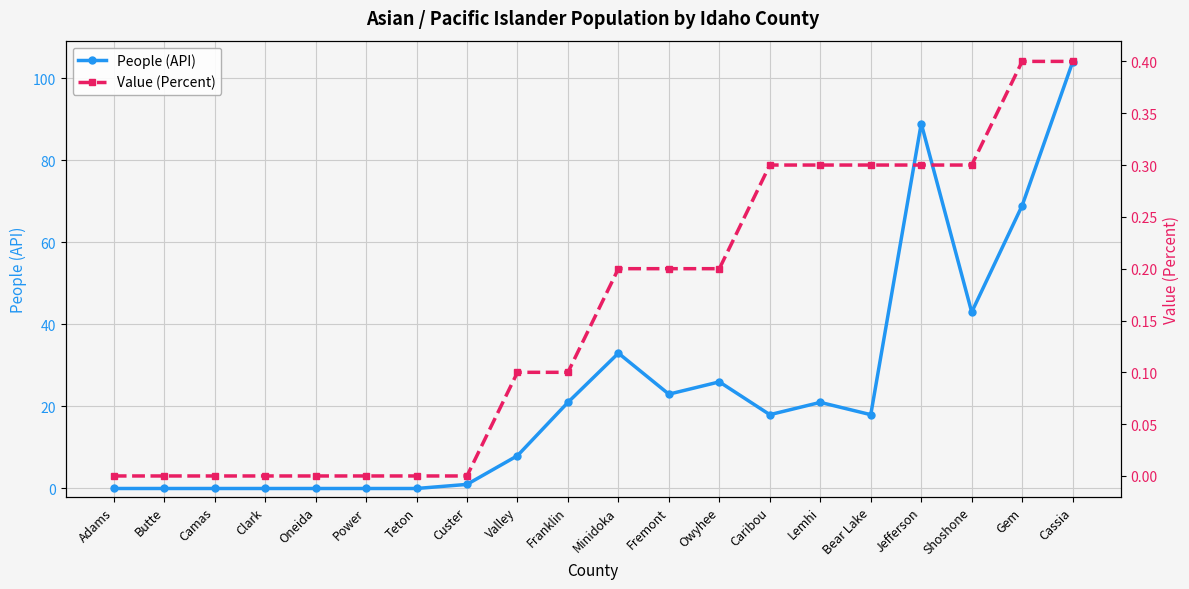

How many Value (Percent) values are between 0 and 1?

20